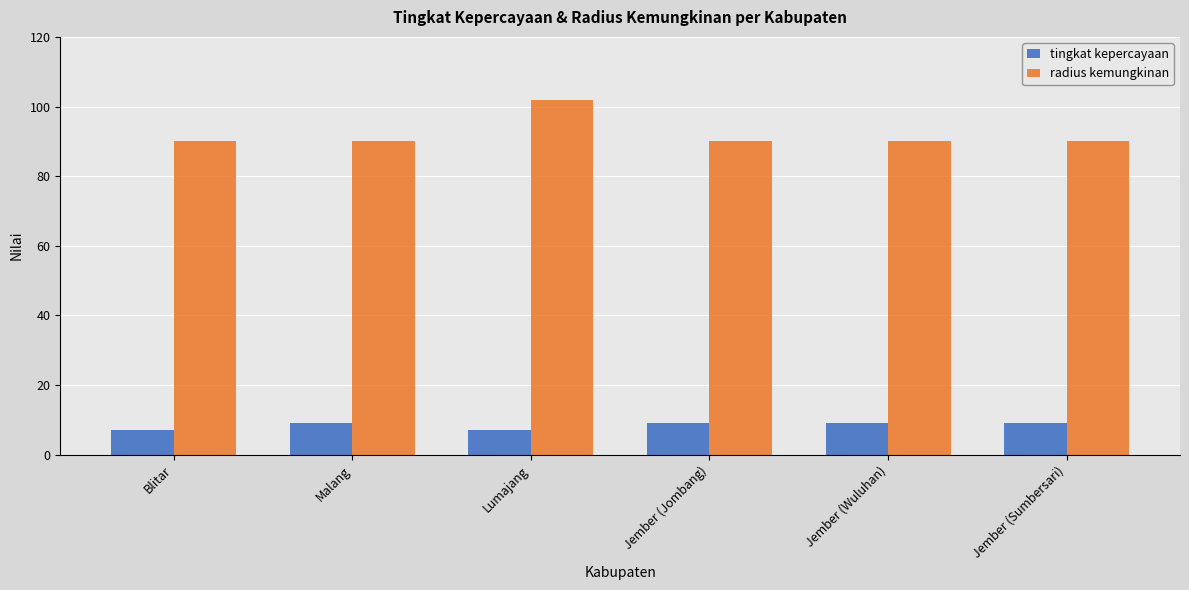

Reading left to right, transcribe all the data shown in this chart.

tingkat kepercayaan: Blitar=7	Malang=9	Lumajang=7	Jember (Jombang)=9	Jember (Wuluhan)=9	Jember (Sumbersari)=9
radius kemungkinan: Blitar=90	Malang=90	Lumajang=102	Jember (Jombang)=90	Jember (Wuluhan)=90	Jember (Sumbersari)=90